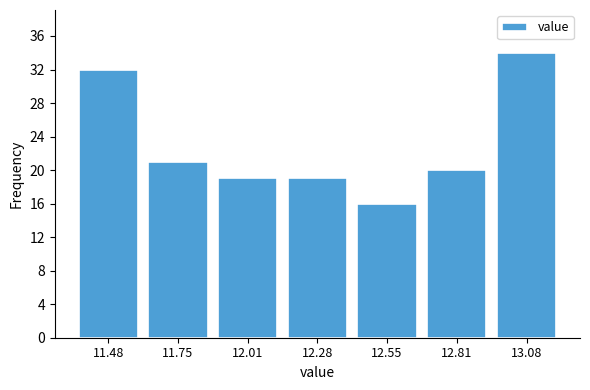

Reading left to right, extract all data points from this chart.

32	21	19	19	16	20	34